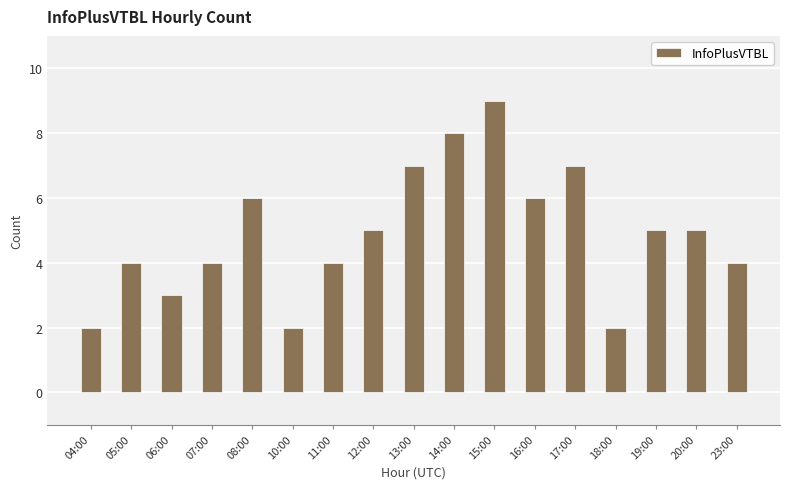

The value at 10:00 is 2. True or false?

True